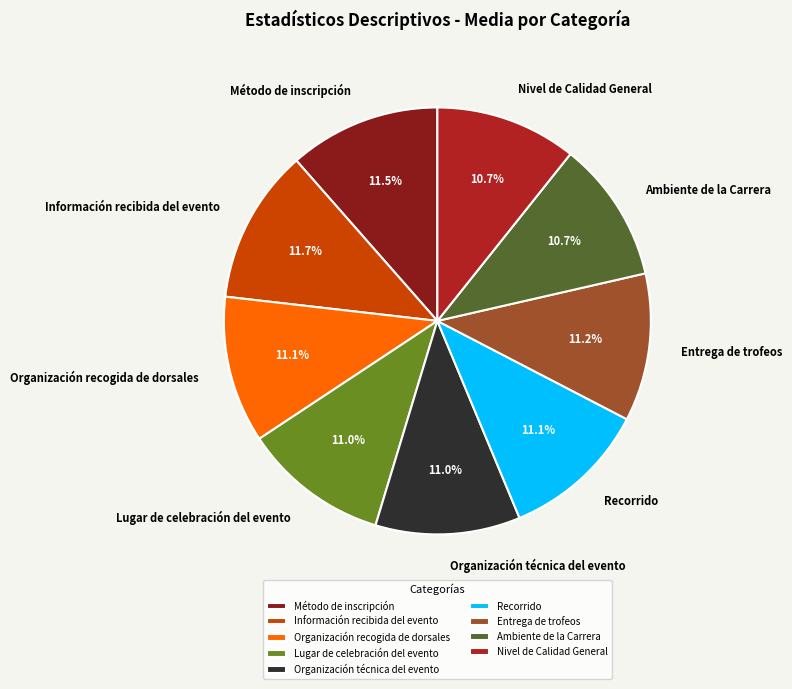

How many segments does this pie chart have?

9